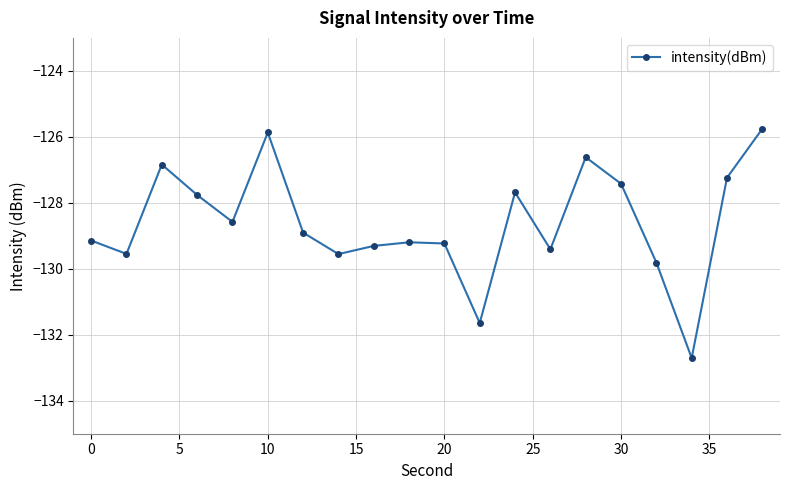

What is the difference between the maximum and minimum values?

7.0